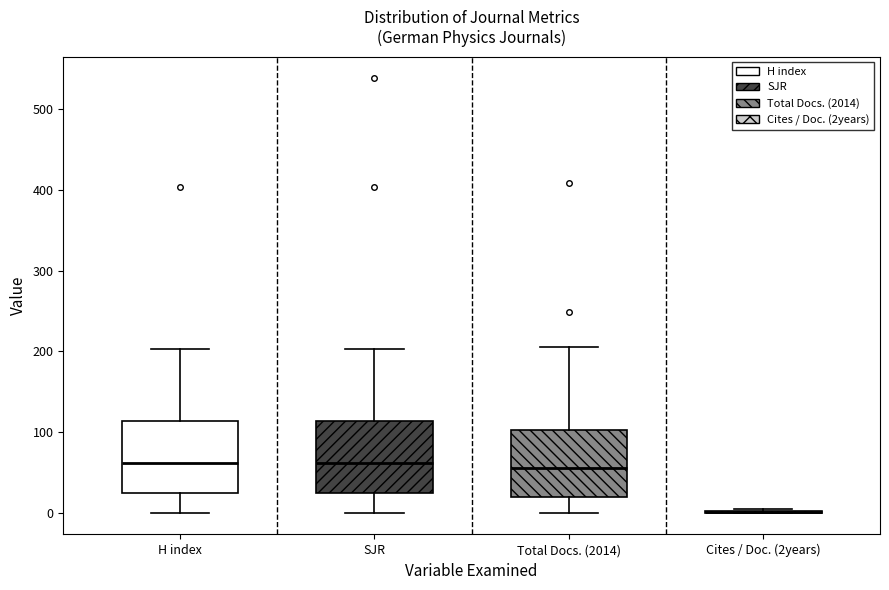

Reading left to right, transcribe this box plot: for each box, give where its median line is, the range the box spans, and where its two whiskers end, as read against the y-axis. The values are not printed on the chart, so give them approximately, as read against the axis.

H index: median 60, box 20 to 110, whiskers 0 to 200
SJR: median 60, box 20 to 110, whiskers 0 to 200
Total Docs. (2014): median 60, box 20 to 100, whiskers 0 to 210
Cites / Doc. (2years): box collapsed to a line at 0, whiskers 0 to 10